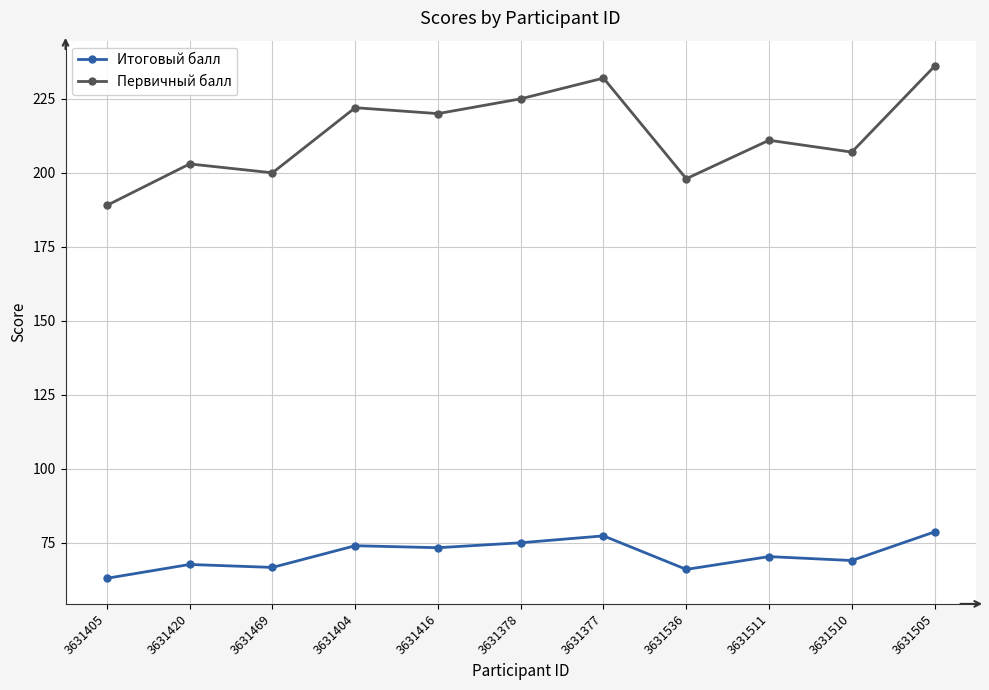

What is the maximum value for Первичный балл?

236.0